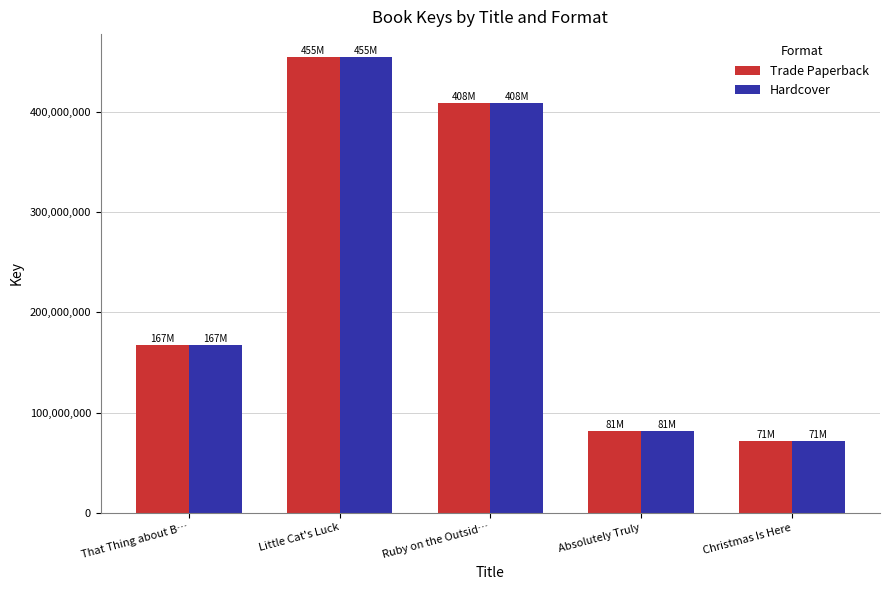

What is the total value across all series at Ruby on the Outsid…?

817777220